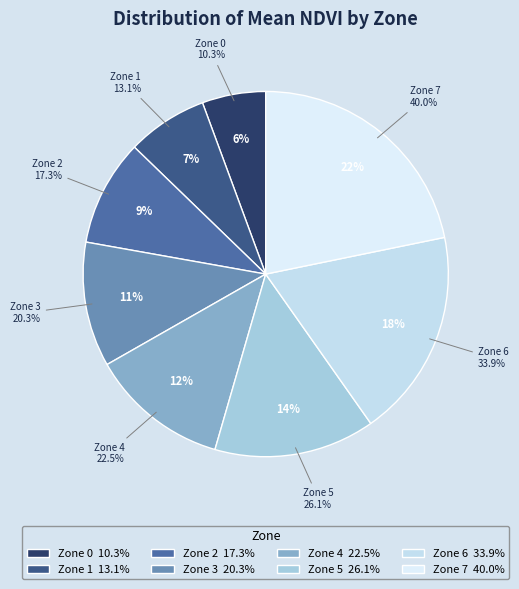

Which category has the smallest portion of the pie?

Zone 0